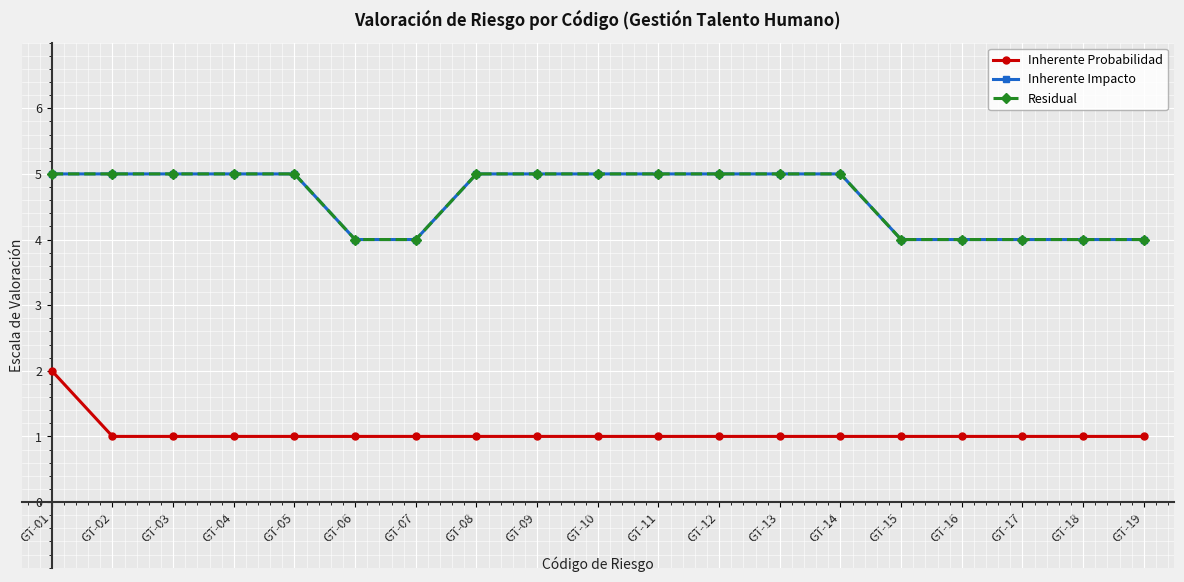

What is the smallest value displayed?

1